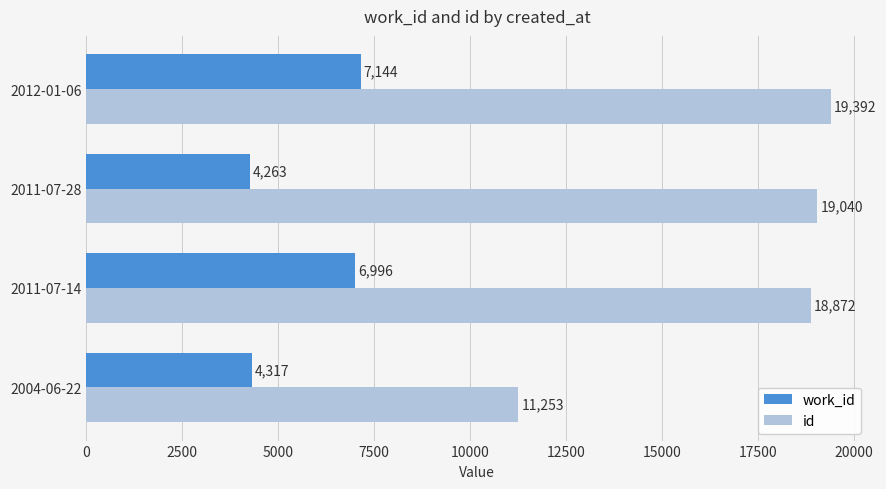

The work_id series shows 1769 at 2004-06-22. True or false?

False